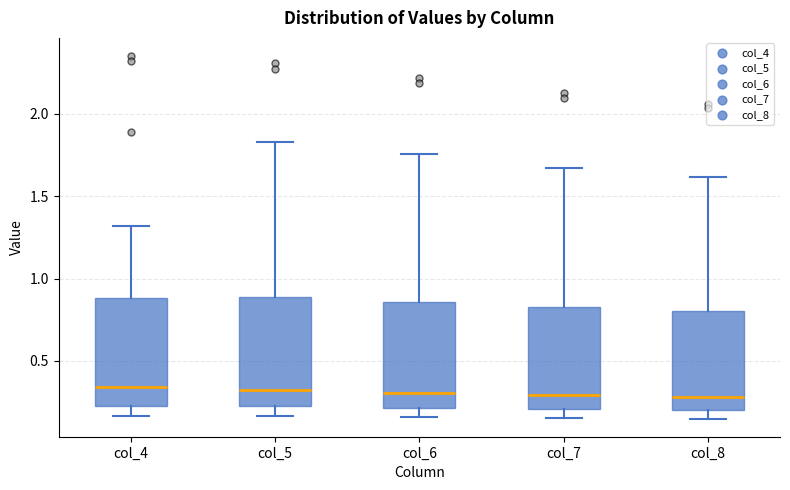

Reading left to right, read every box against the y-axis: the position of its median line, the range the box covers, and the ends of its whiskers. The values are not printed on the chart, so give them approximately, as read against the axis.

col_4: median 0.35, box 0.20 to 0.90, whiskers 0.15 to 1.30
col_5: median 0.30, box 0.20 to 0.90, whiskers 0.15 to 1.85
col_6: median 0.30, box 0.20 to 0.85, whiskers 0.15 to 1.75
col_7: median 0.30, box 0.20 to 0.85, whiskers 0.15 to 1.65
col_8: median 0.30, box 0.20 to 0.80, whiskers 0.15 to 1.60